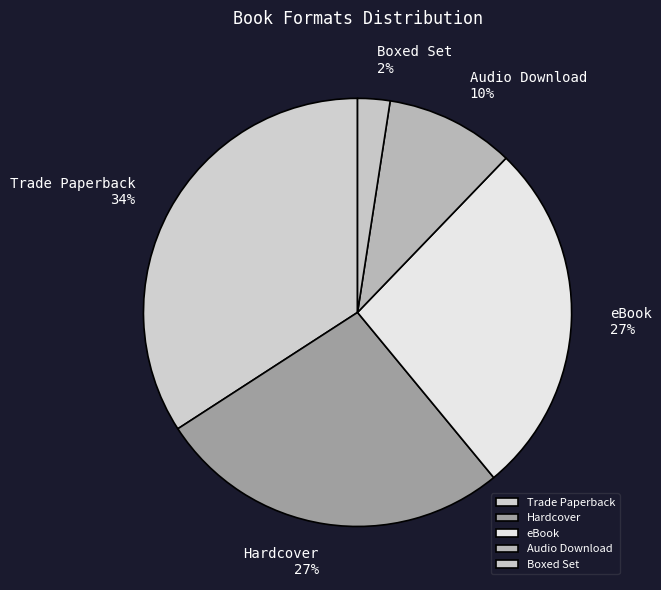

Count the number of slices in the pie.

5